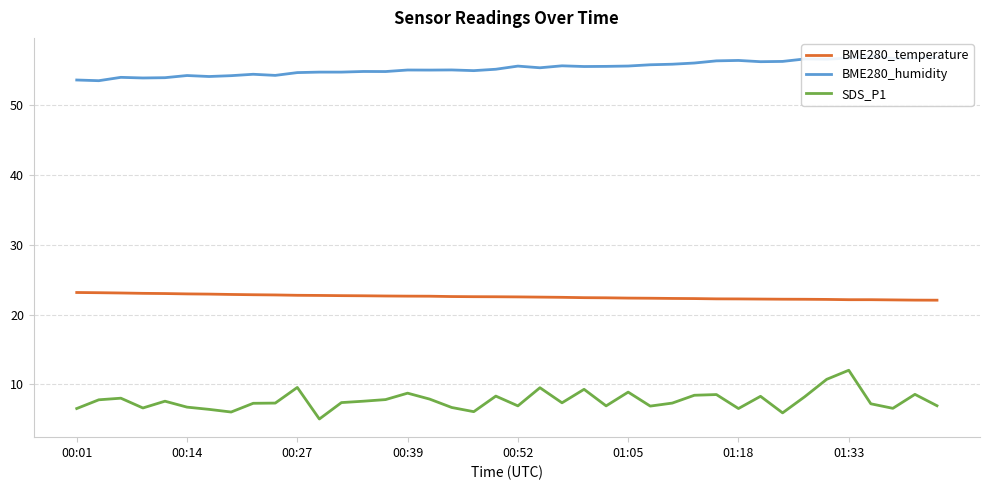

Reading left to right, transcribe all the data shown in this chart.

BME280_temperature: 23.2	23.1	23.1	23.0	23.0	23.0	22.9	22.9	22.8	22.8	22.8	22.7	22.7	22.7	22.7	22.6	22.6	22.6	22.6	22.6	22.5	22.5	22.5	22.4	22.4	22.4	22.3	22.3	22.3	22.2	22.2	22.2	22.2	22.2	22.2	22.1	22.1	22.1	22.1	22.1
BME280_humidity: 53.6	53.5	54.0	53.9	53.9	54.2	54.1	54.2	54.4	54.2	54.6	54.7	54.7	54.8	54.8	55.0	55.0	55.0	54.9	55.1	55.6	55.3	55.6	55.5	55.5	55.6	55.8	55.8	56.0	56.3	56.4	56.2	56.2	56.6	56.5	56.7	57.0	56.7	56.7	56.8
SDS_P1: 6.5	7.8	8.0	6.6	7.6	6.8	6.4	6.0	7.3	7.3	9.6	5.0	7.4	7.6	7.8	8.8	7.9	6.7	6.1	8.3	6.9	9.5	7.4	9.3	6.9	8.9	6.9	7.3	8.4	8.6	6.5	8.3	5.9	8.2	10.7	12.0	7.2	6.6	8.6	7.0